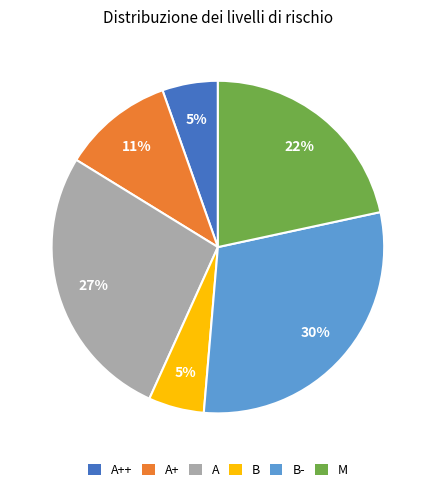

True or false: B accounts for 5% of the total.

True